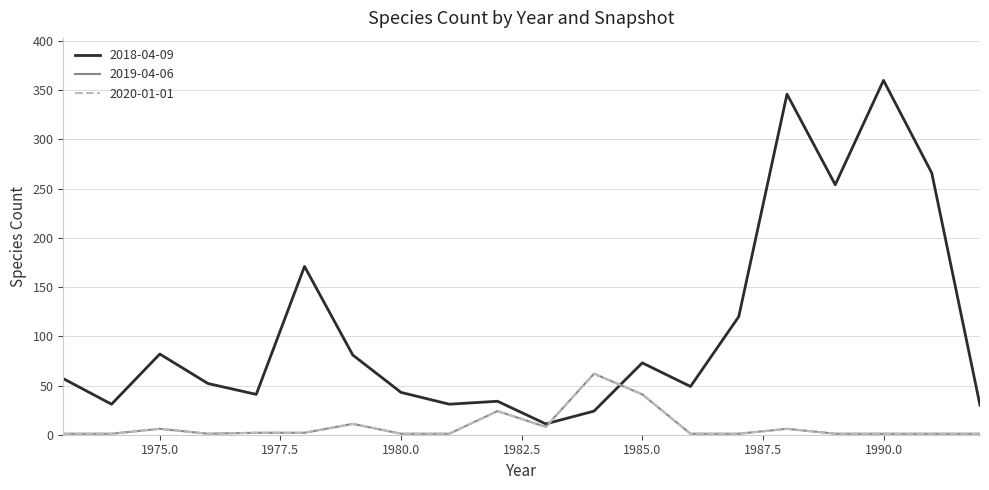

Is this an area chart (filled region under the line)?

No